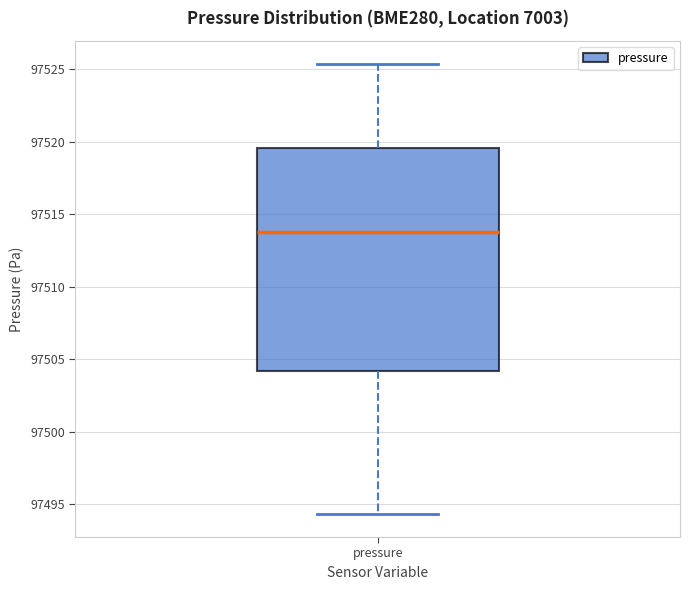

Transcribe this box plot: give where the median line is, the range the box spans, and where the two whiskers end, as read against the y-axis. The values are not printed on the chart, so give them approximately, as read against the axis.

median 97513.5, box 97504.0 to 97519.5, whiskers 97494.5 to 97525.5